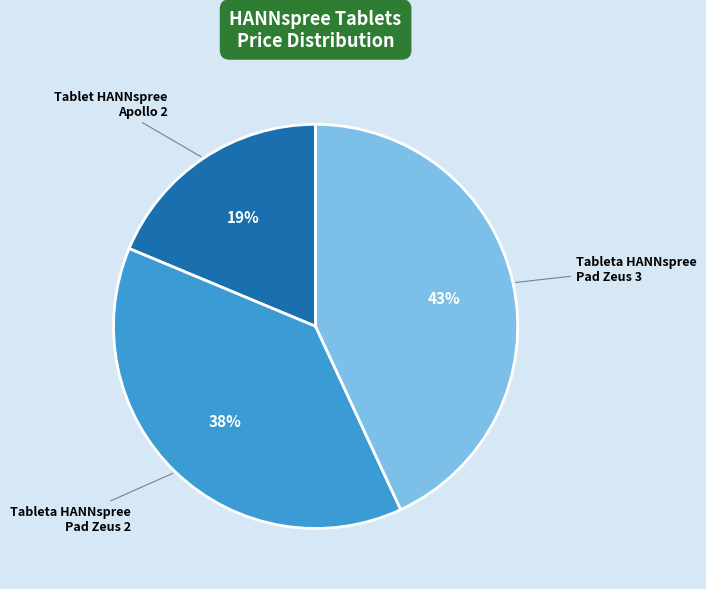

Does any single category account for the majority?

No